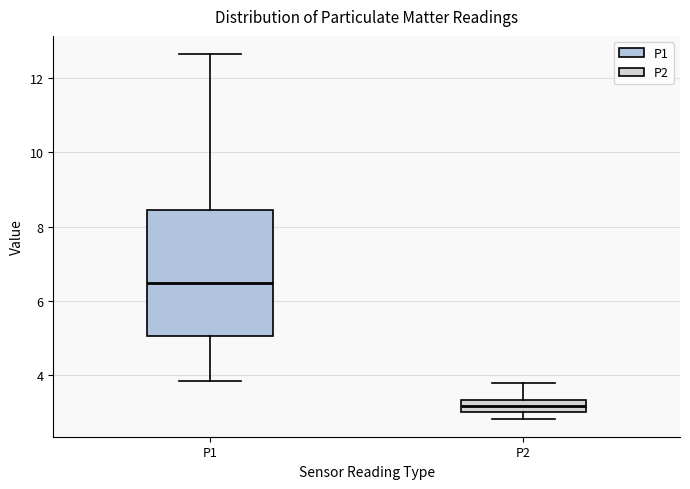

Where is the upper edge of the box for P2 on the y-axis? The values are not printed on the chart, so give them approximately, as read against the axis.

3.4